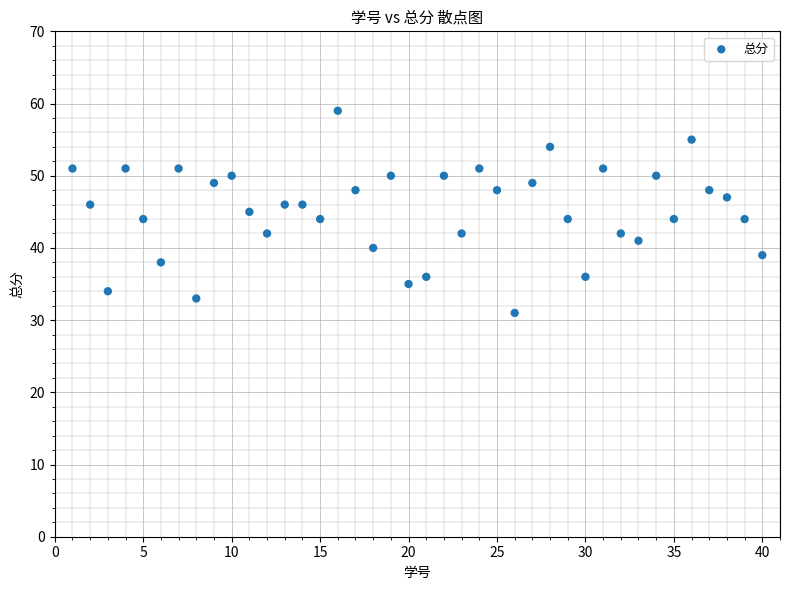

What is the range of Y values (max minus min)?

28